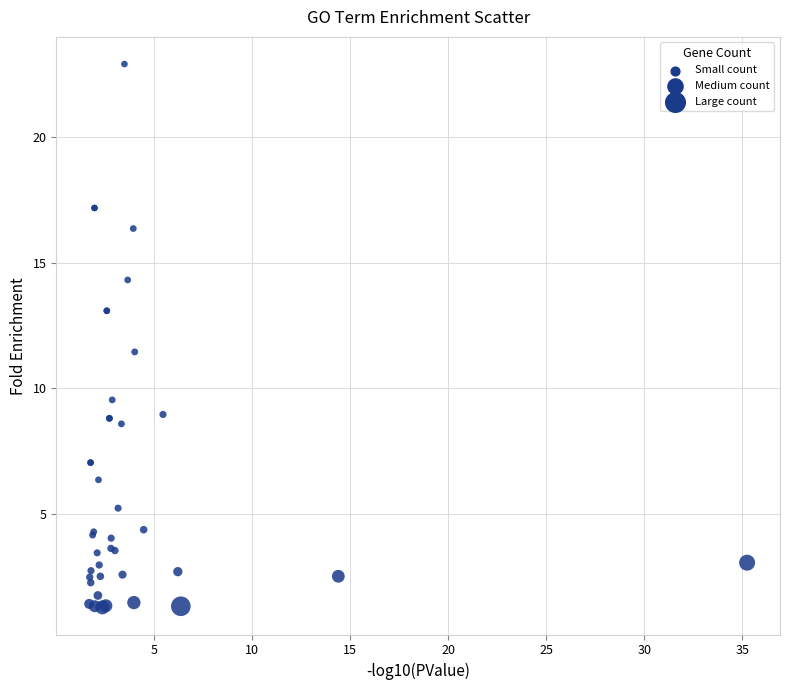

What Y value in the scatter plot is closest to 12?

11.4